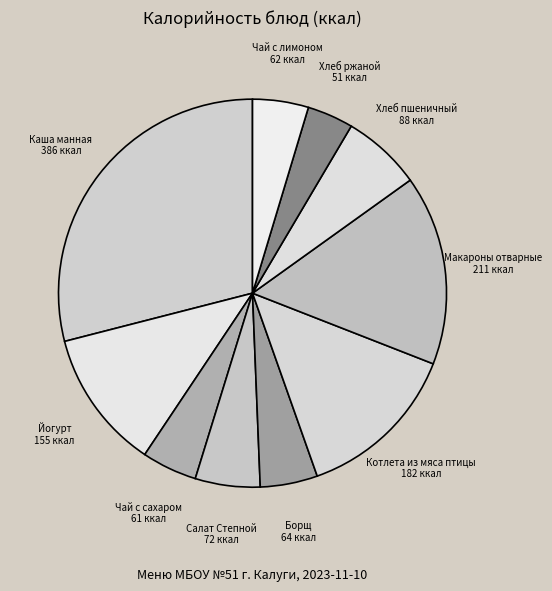

Does any single category account for the majority?

No